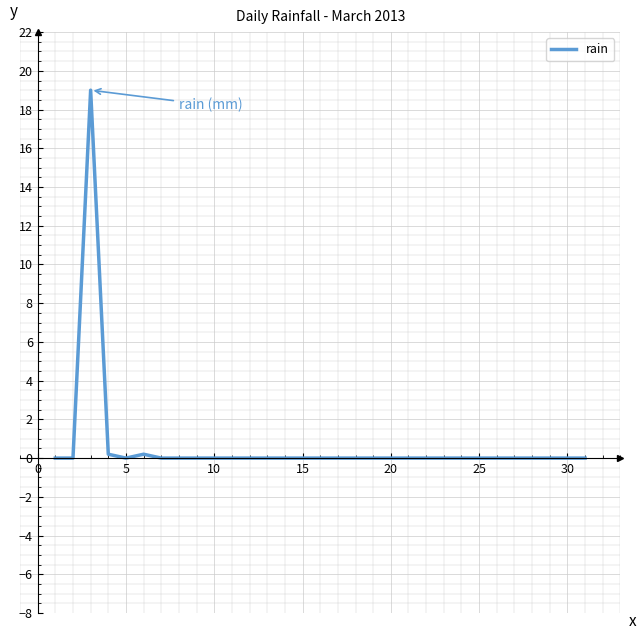

What is the difference between the maximum and minimum values?

19.0